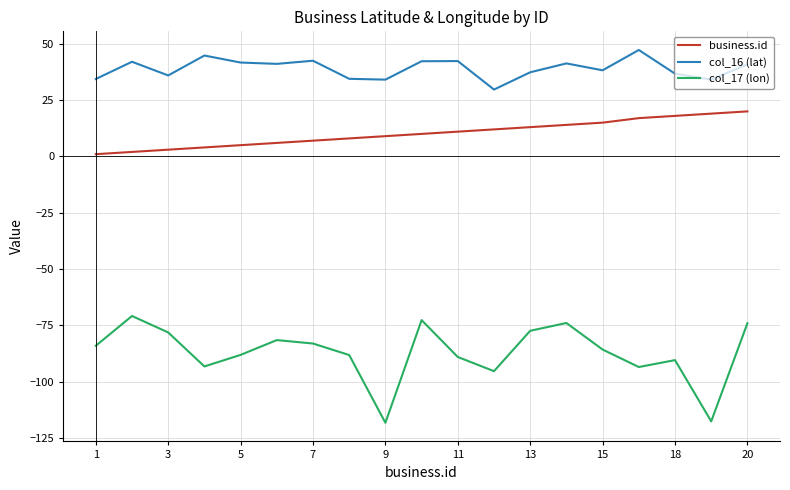

List the series in order of their peak value, lowest first.

col_17 (lon), business.id, col_16 (lat)